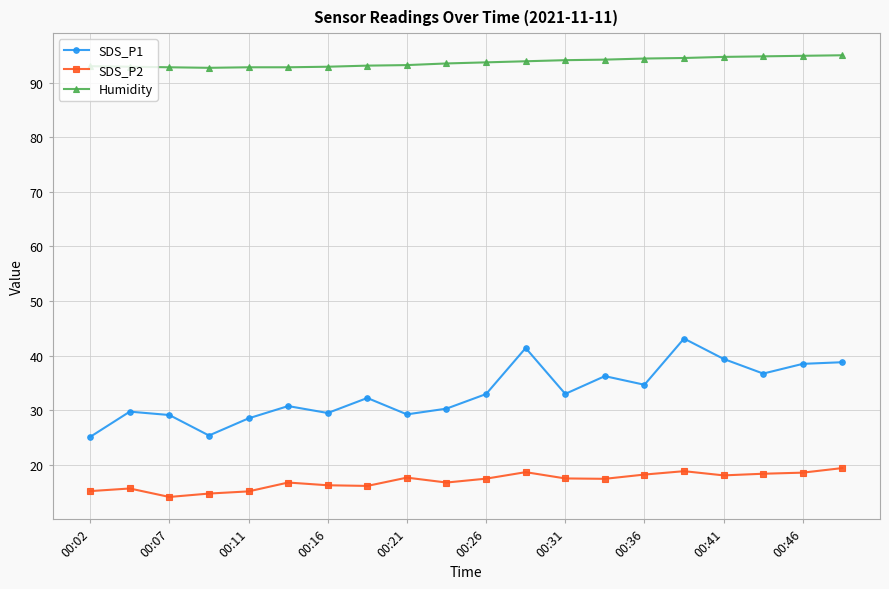

List the series in order of their overall mean, highest first.

Humidity, SDS_P1, SDS_P2